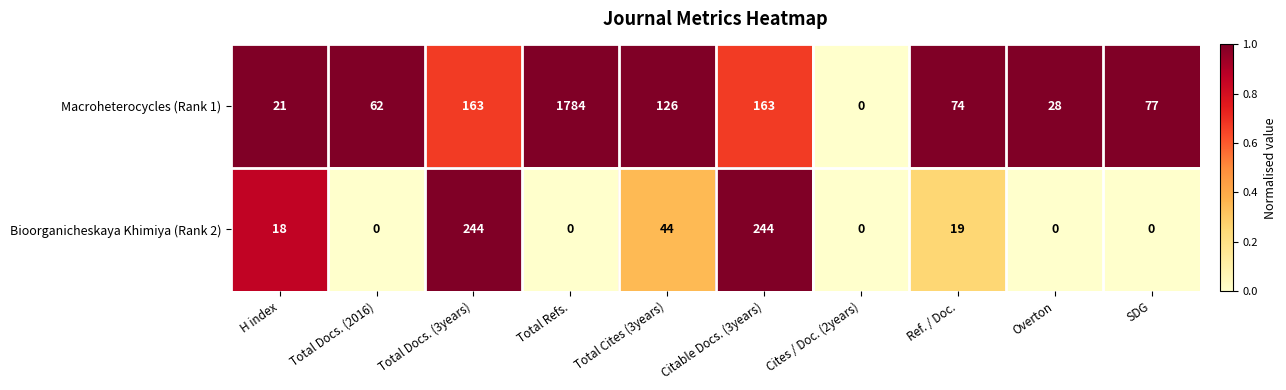

List the series in order of their overall mean, lowest first.

Bioorganicheskaya Khimiya (Rank 2), Macroheterocycles (Rank 1)